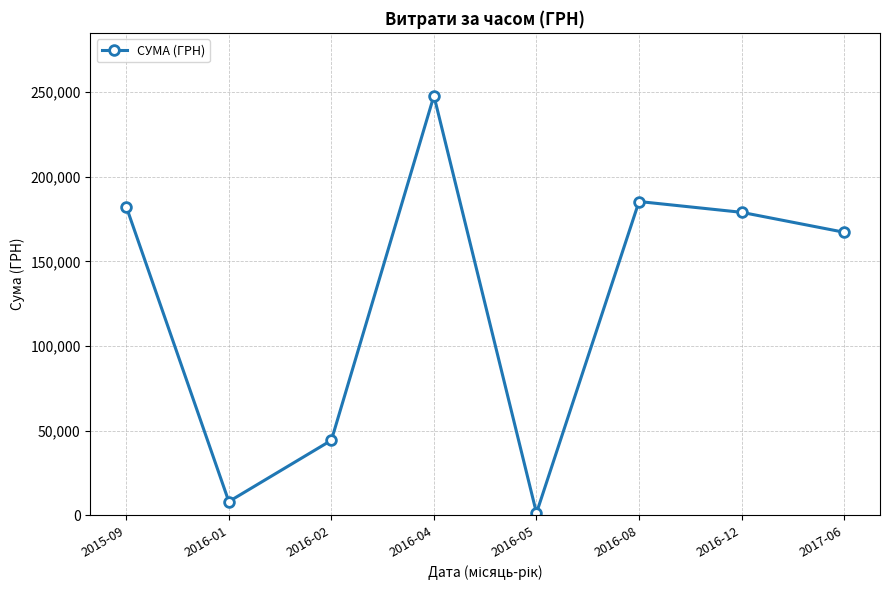

At which label does the data first exceed 178980?

2015-09